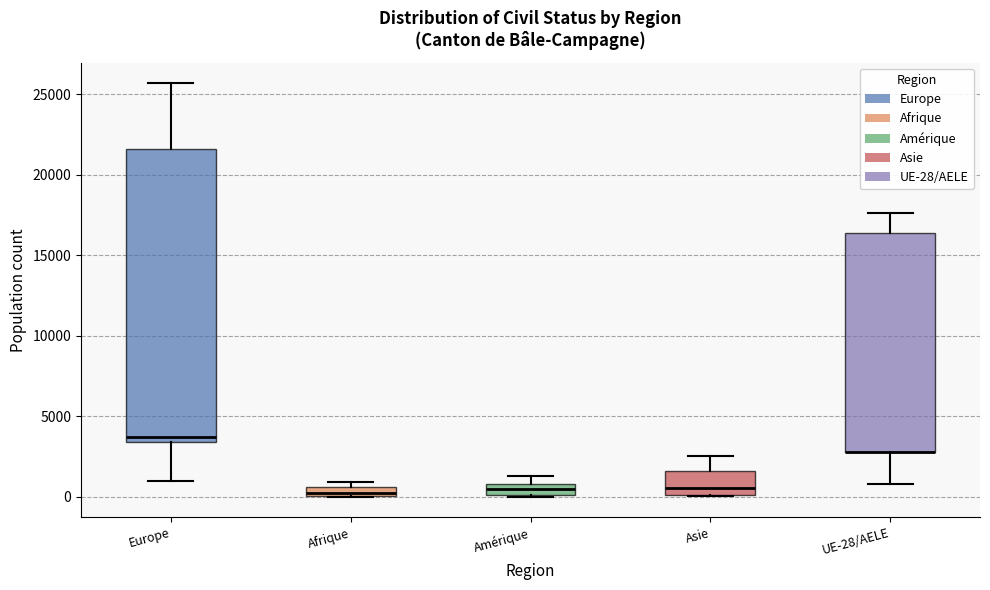

Where does the lower whisker of the box for UE-28/AELE end on the y-axis? The values are not printed on the chart, so give them approximately, as read against the axis.

1000